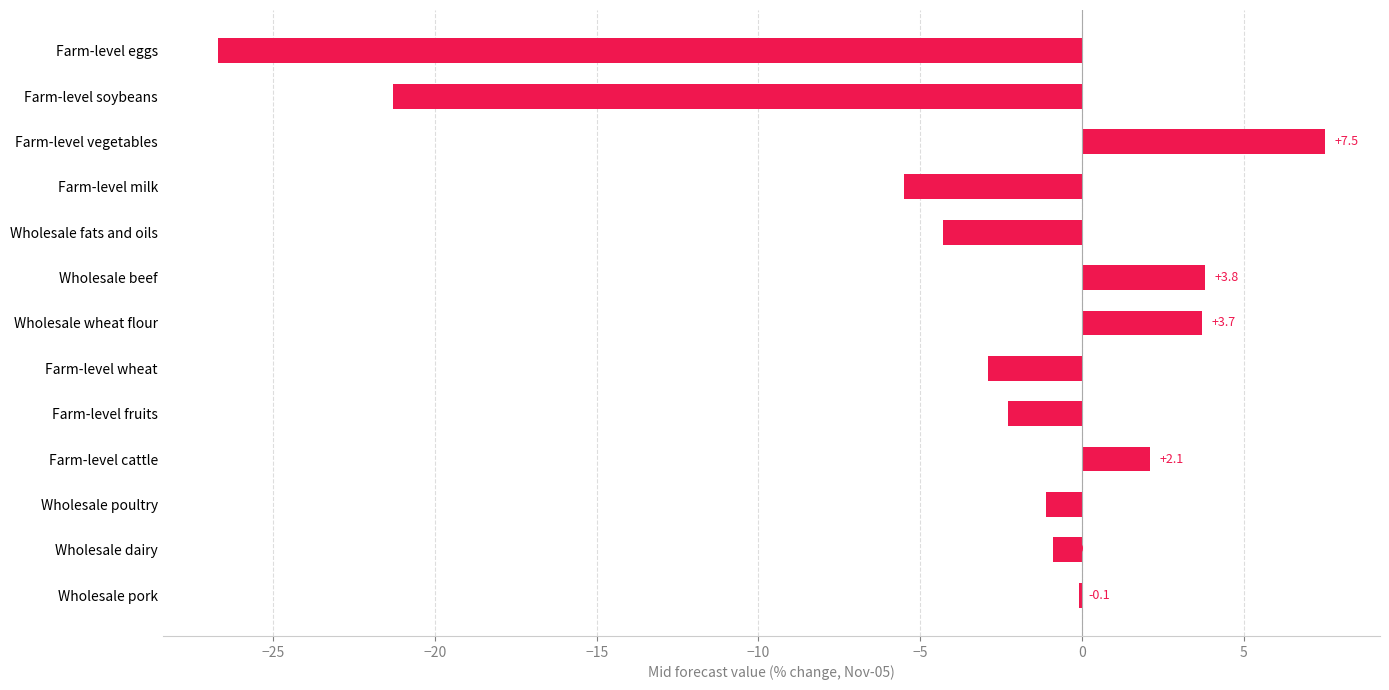

At which category does the chart reach its peak across all series?

Farm-level vegetables